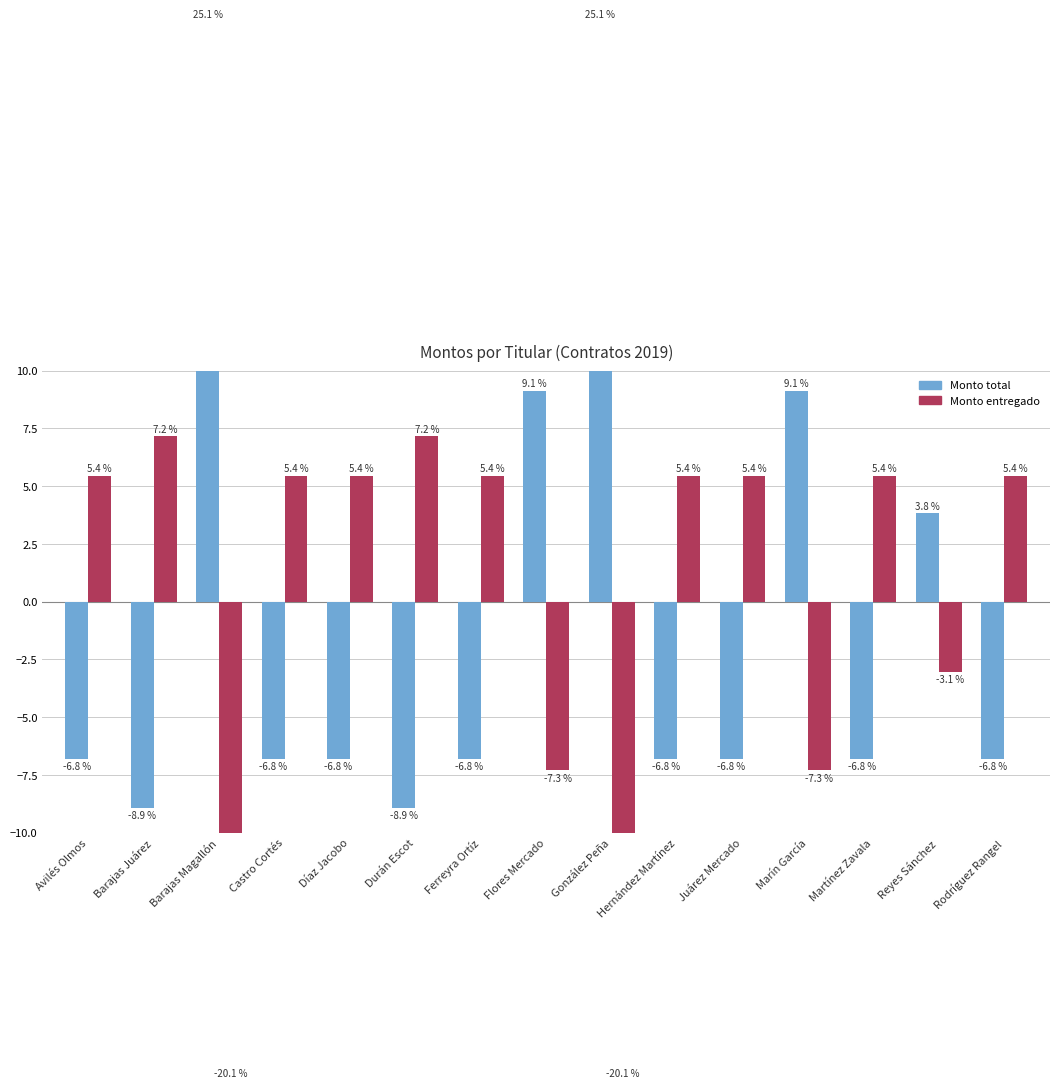

Reading right to left, extract all data points from this chart.

Monto total: Rodríguez Rangel=-6.8	Reyes Sánchez=3.8	Martínez Zavala=-6.8	Marín García=9.1	Juárez Mercado=-6.8	Hernández Martínez=-6.8	González Peña=25.1	Flores Mercado=9.1	Ferreyra Ortíz=-6.8	Durán Escot=-8.9	Díaz Jacobo=-6.8	Castro Cortés=-6.8	Barajas Magallón=25.1	Barajas Juárez=-8.9	Avilés Olmos=-6.8
Monto entregado: Rodríguez Rangel=5.4	Reyes Sánchez=-3.1	Martínez Zavala=5.4	Marín García=-7.3	Juárez Mercado=5.4	Hernández Martínez=5.4	González Peña=-20.1	Flores Mercado=-7.3	Ferreyra Ortíz=5.4	Durán Escot=7.2	Díaz Jacobo=5.4	Castro Cortés=5.4	Barajas Magallón=-20.1	Barajas Juárez=7.2	Avilés Olmos=5.4